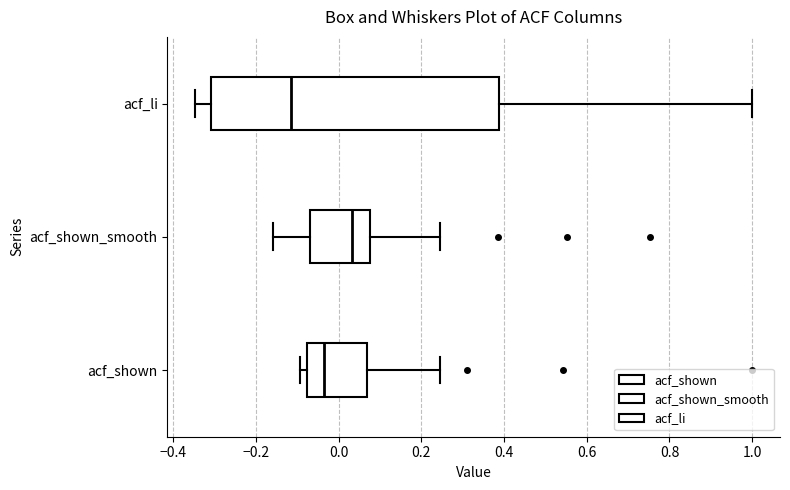

Where does the right whisker of the box for acf_shown_smooth end on the x-axis? The values are not printed on the chart, so give them approximately, as read against the axis.

0.24